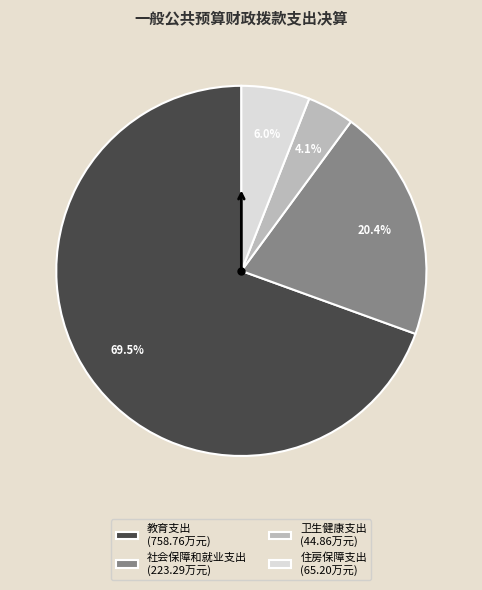

To the nearest percent, what is the combined percentage of 卫生健康支出 and 社会保障和就业支出?

25%